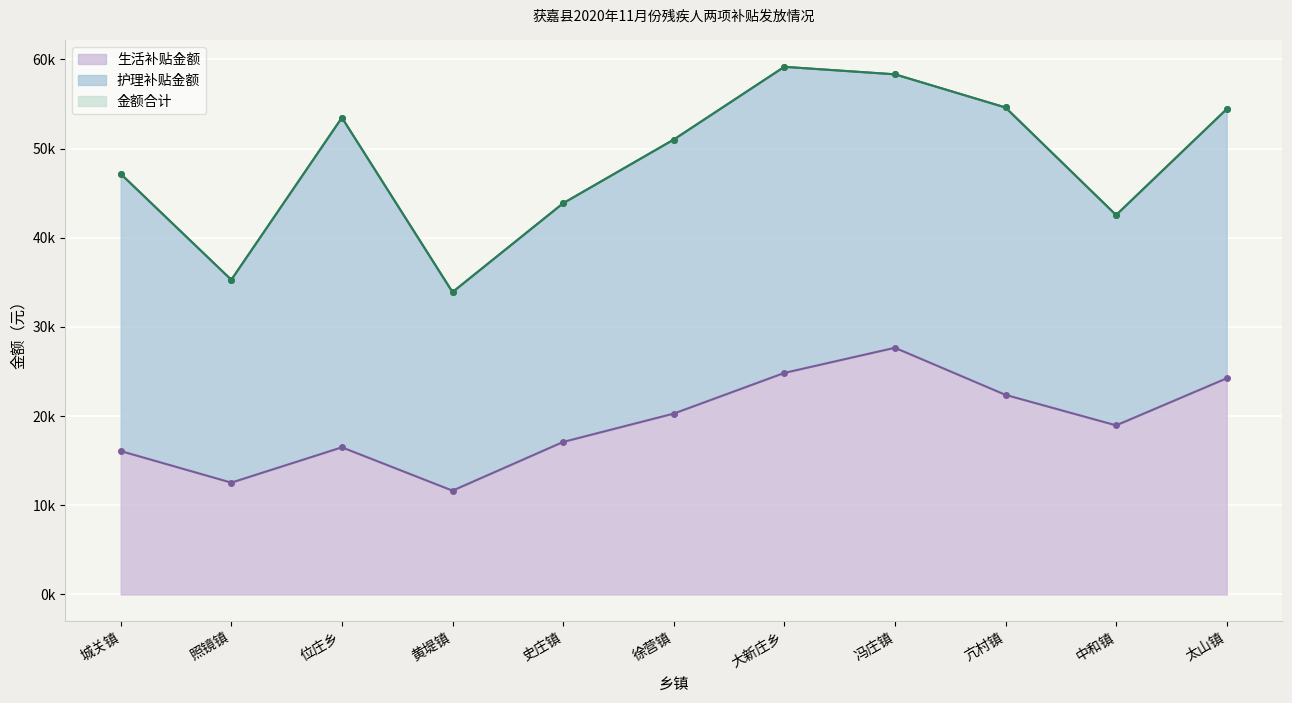

True or false: 金额合计 and 生活补贴金额 intersect in this chart.

False